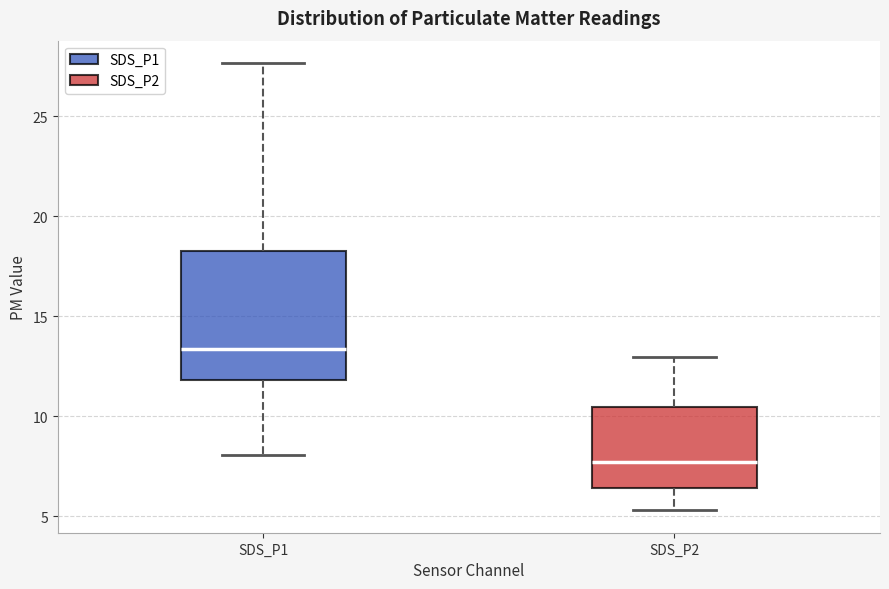

Which box is the tallest, from its lower edge to its upper edge?

SDS_P1